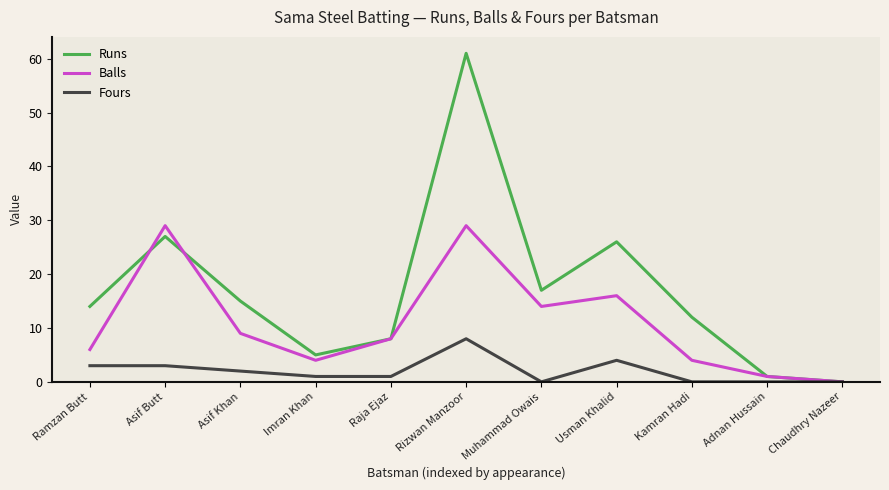

What is the total value across all series at Rizwan Manzoor?

98